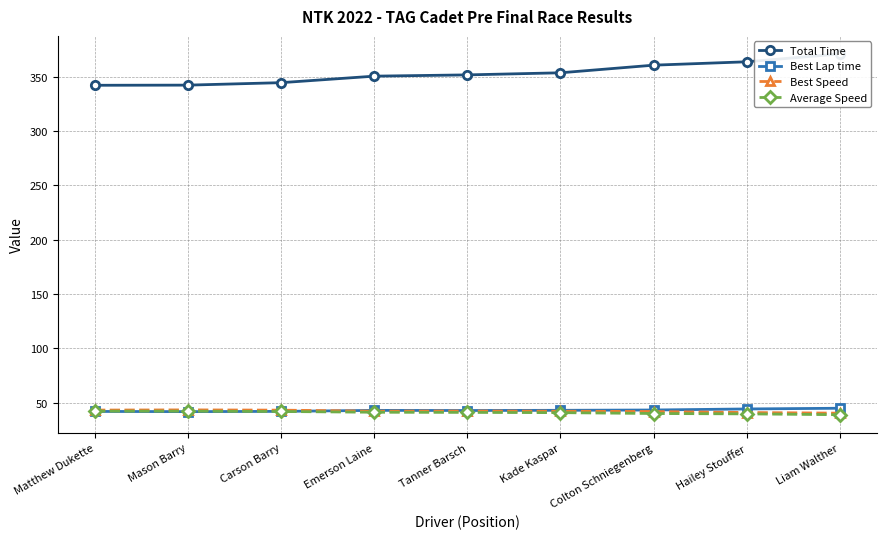

What position from the right is Hailey Stouffer?

2